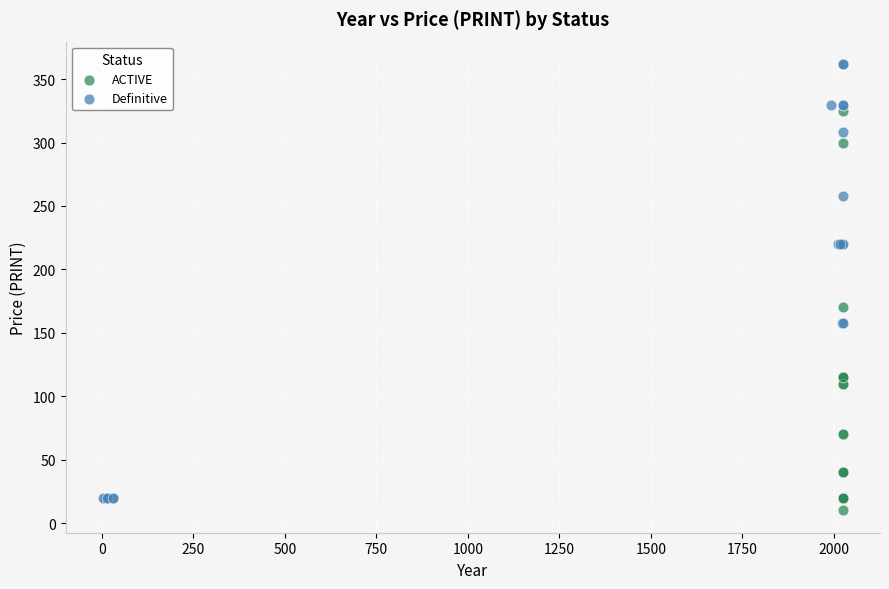

Which series has the widest spread of Y values?

Definitive